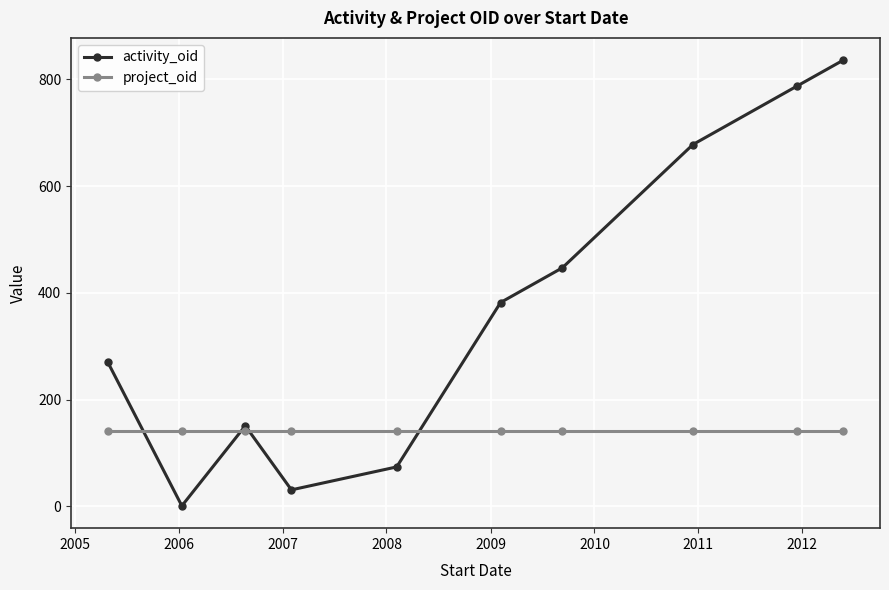

Which series has the largest total across all categories?

activity_oid